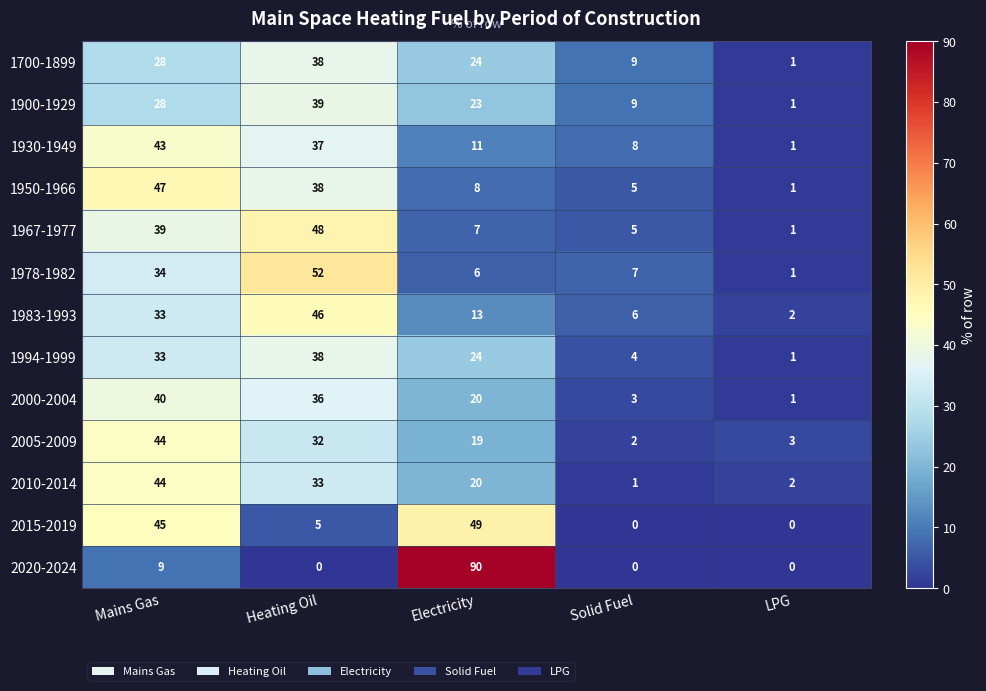

At which label does 1700-1899 reach its minimum?

LPG